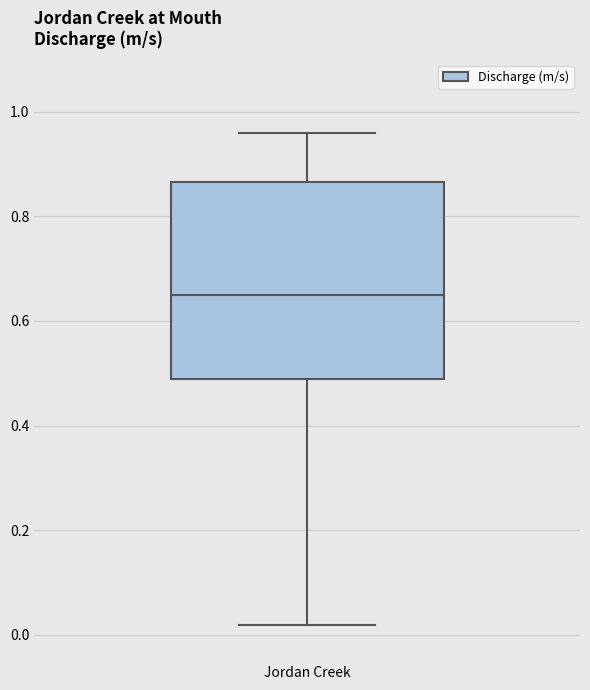

Transcribe this box plot: give where the median line is, the range the box spans, and where the two whiskers end, as read against the y-axis. The values are not printed on the chart, so give them approximately, as read against the axis.

median 0.66, box 0.50 to 0.86, whiskers 0.02 to 0.96